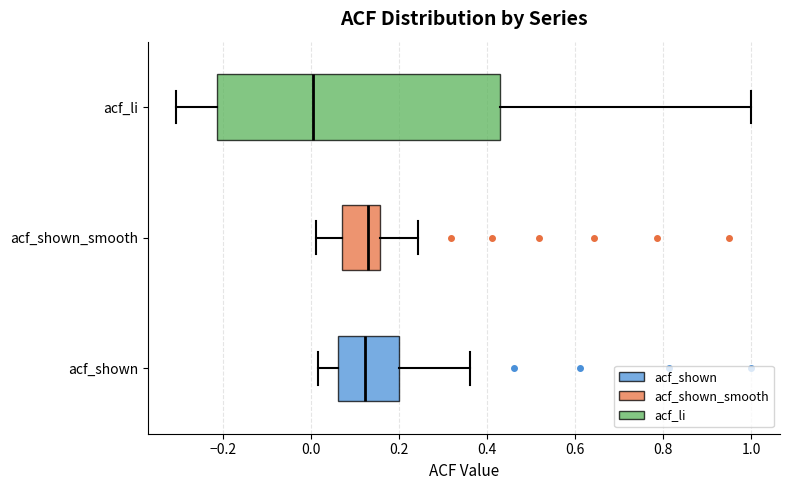

Which box is the widest, from its left edge to its right edge?

acf_li